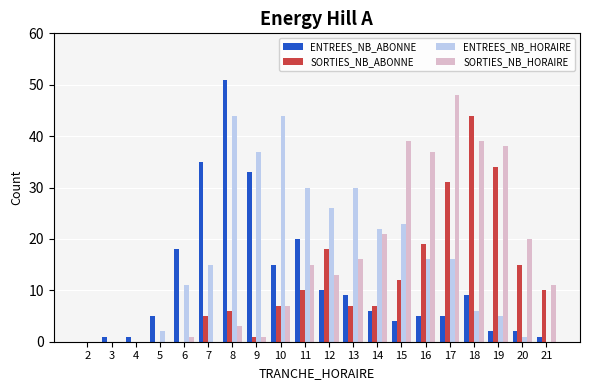

Which series has the largest range (max minus min)?

ENTREES_NB_ABONNE